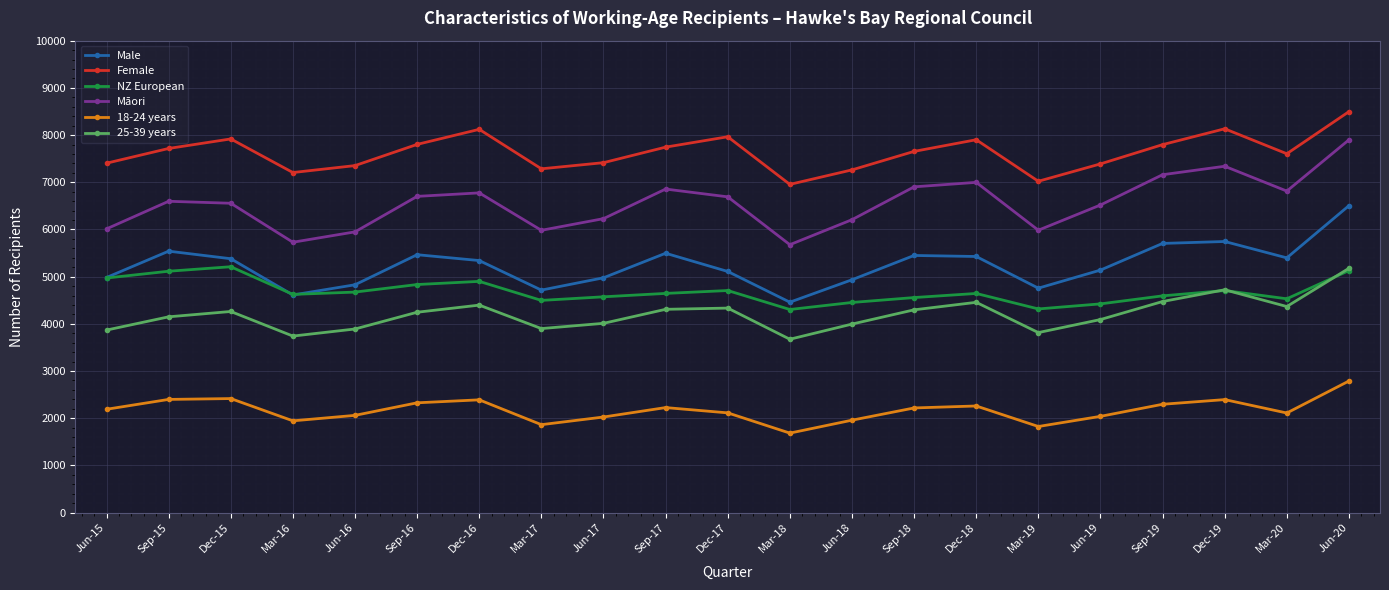

What is the spread (max minus min) of values at Dec-16?

5731